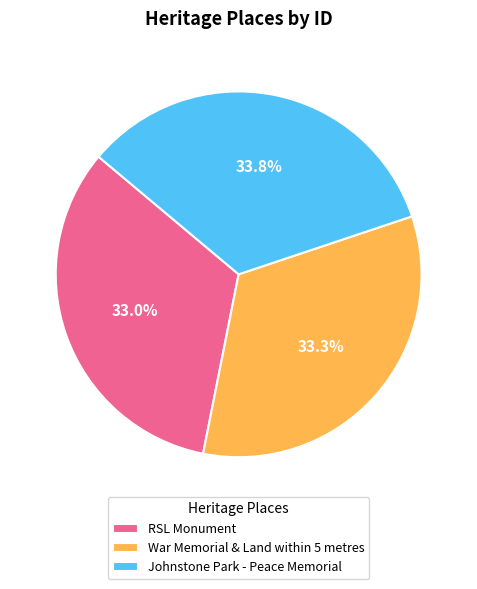

Does War Memorial & Land within 5 metres account for over 50% of the chart?

No